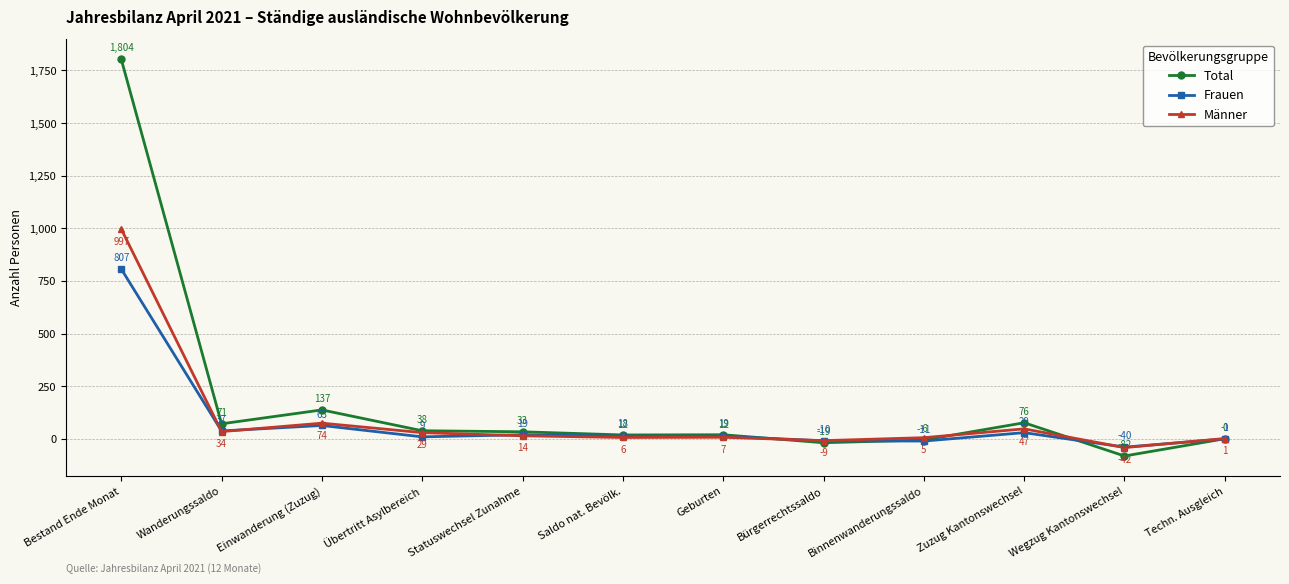

At which category is the sum across all series the highest?

Bestand Ende Monat